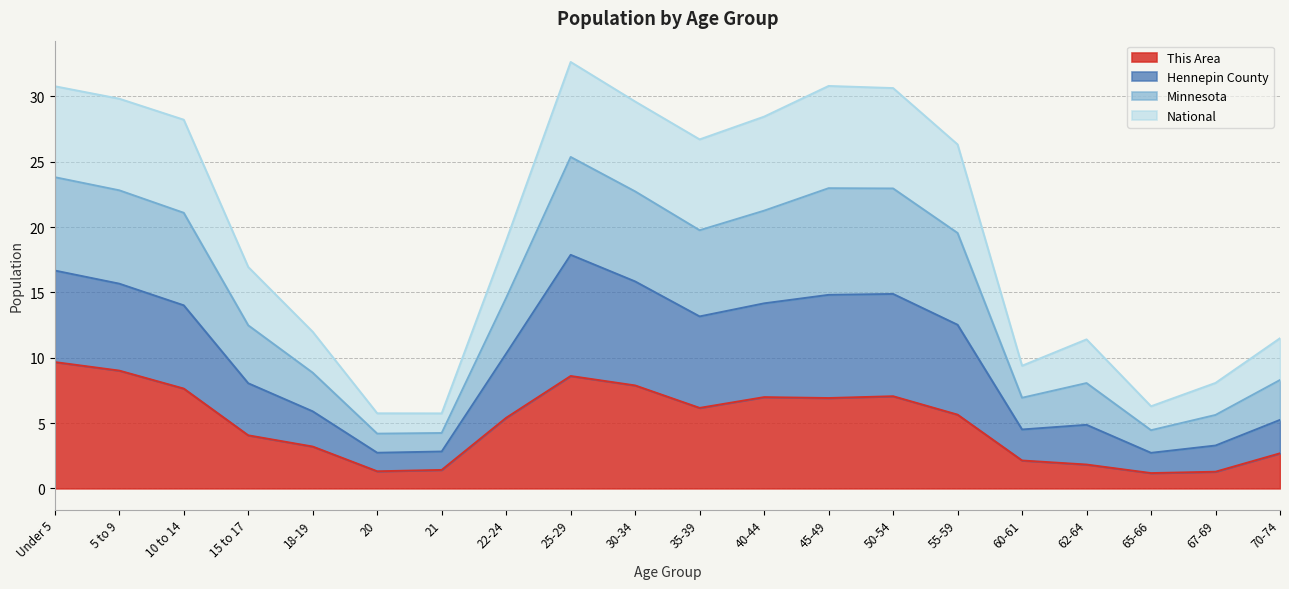

Does the chart display data point markers on the line(s)?

No